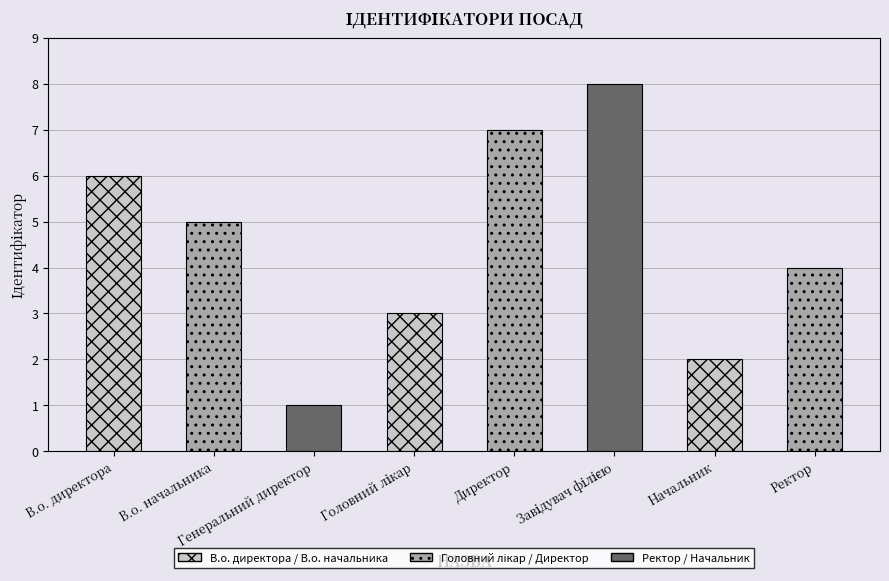

Reading left to right, what are all the values shown in this chart?

В.о. директора=6	В.о. начальника=5	Генеральний директор=1	Головний лікар=3	Директор=7	Завідувач філією=8	Начальник=2	Ректор=4